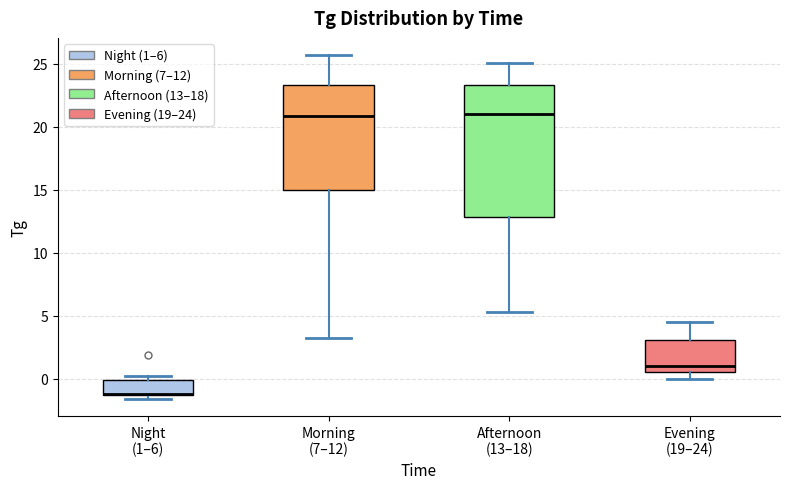

Reading left to right, transcribe this box plot: for each box, give where its median line is, the range the box spans, and where its two whiskers end, as read against the y-axis. The values are not printed on the chart, so give them approximately, as read against the axis.

Night (1–6): median -1.0, box -1.5 to 0.0, whiskers -1.5 (just below the box's lower edge) to 0.0 (just above the box's upper edge)
Morning (7–12): median 21.0, box 15.0 to 23.5, whiskers 3.0 to 25.5
Afternoon (13–18): median 21.0, box 13.0 to 23.5, whiskers 5.5 to 25.0
Evening (19–24): median 1.0, box 0.5 to 3.0, whiskers 0.0 to 4.5